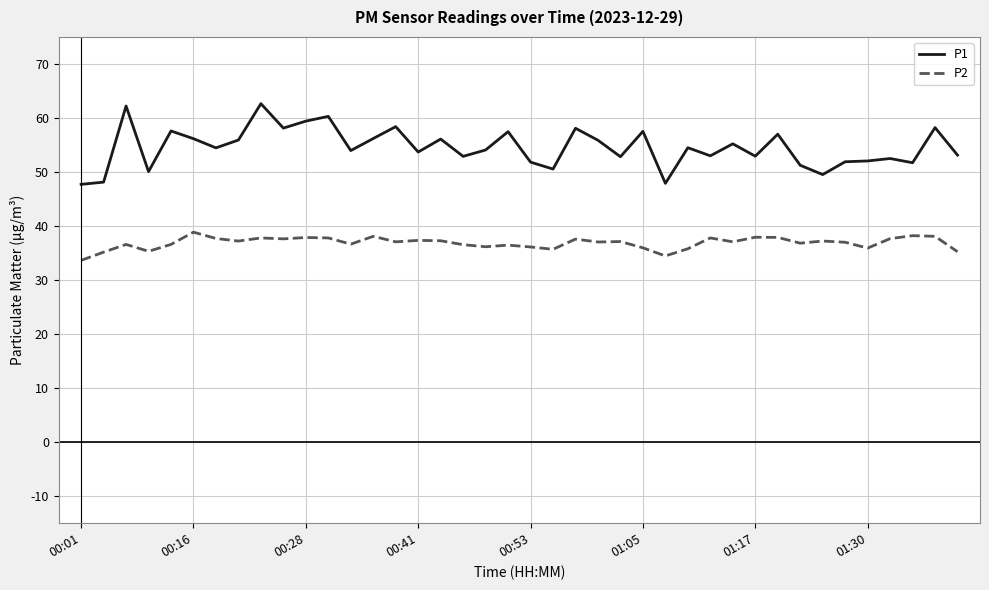

True or false: P2 and P1 intersect in this chart.

False